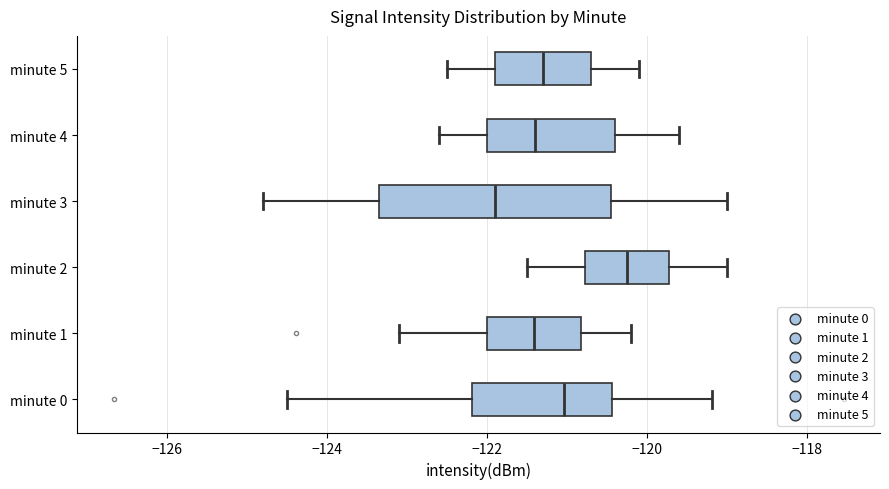

Which box is the widest, from its left edge to its right edge?

minute 3